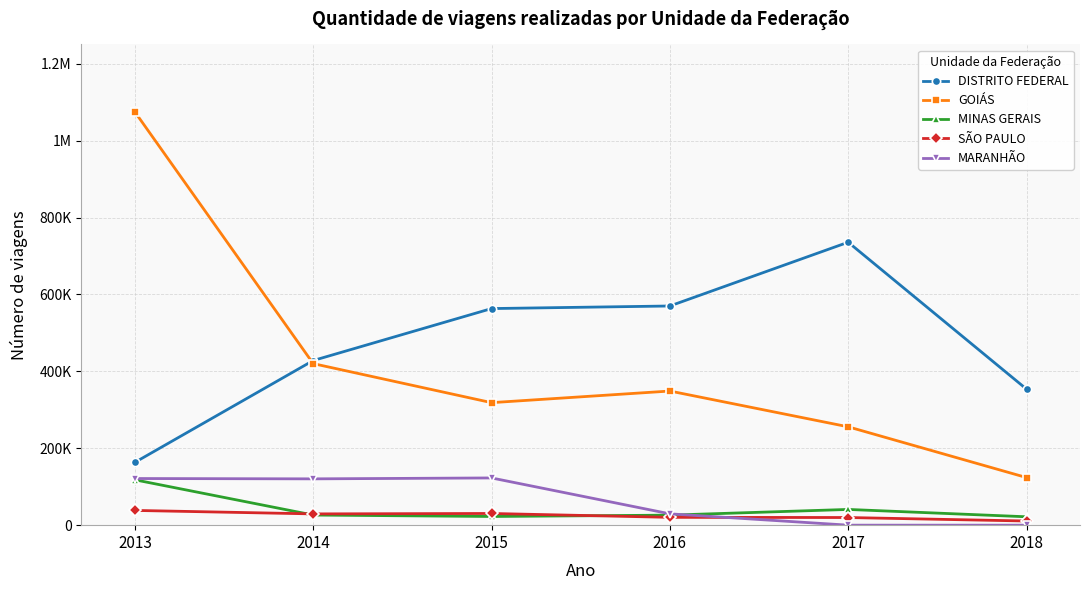

What is the difference between the maximum and minimum values in the SÃO PAULO series?

27538